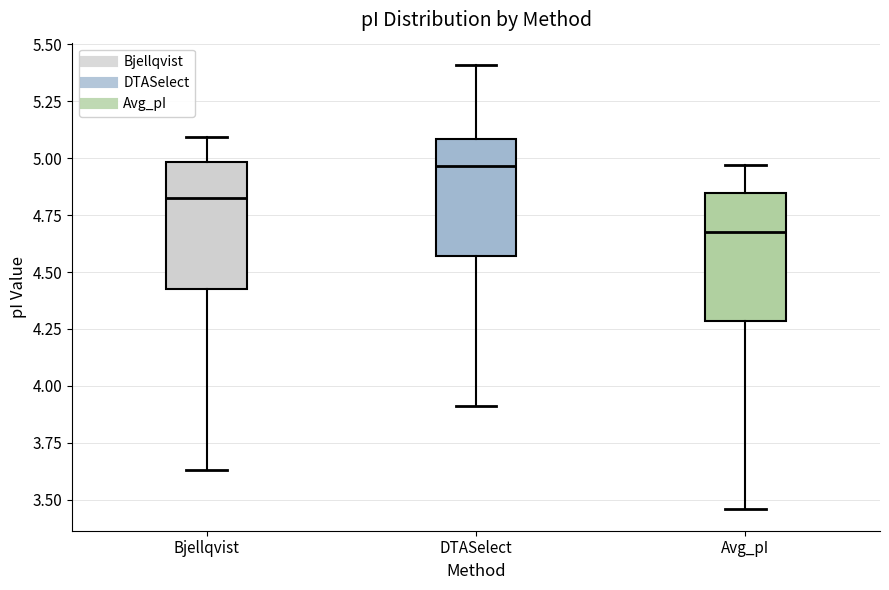

Reading left to right, read every box against the y-axis: the position of its median line, the range the box covers, and the ends of its whiskers. The values are not printed on the chart, so give them approximately, as read against the axis.

Bjellqvist: median 4.85, box 4.40 to 5.00, whiskers 3.65 to 5.10
DTASelect: median 4.95, box 4.55 to 5.10, whiskers 3.90 to 5.40
Avg_pI: median 4.70, box 4.30 to 4.85, whiskers 3.45 to 4.95